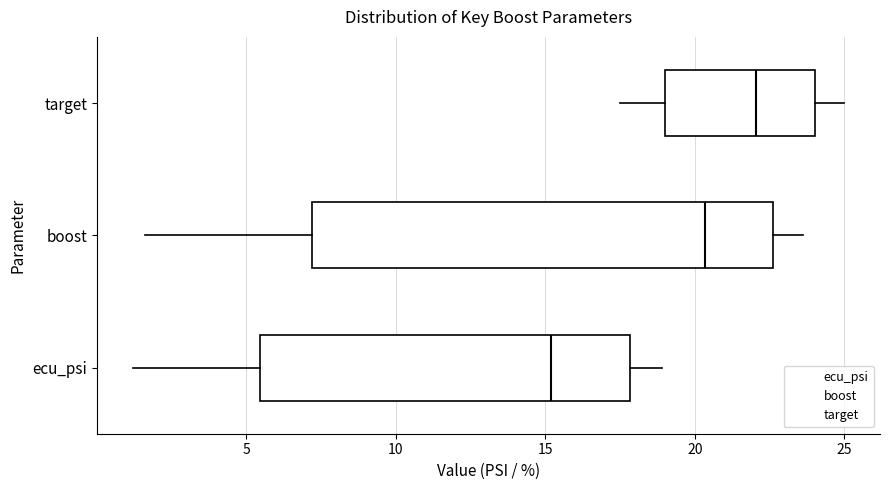

Which box is the widest, from its left edge to its right edge?

boost